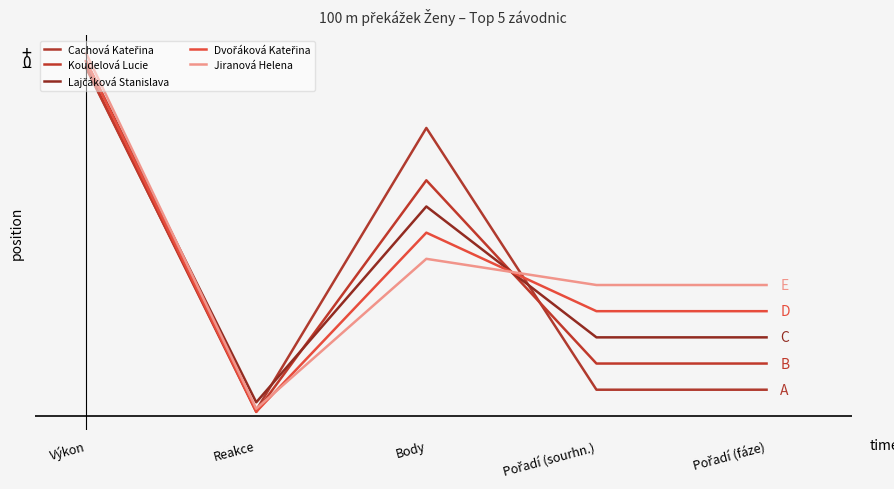

What is the difference between the Koudelová Lucie values at Reakce and Body?

8.8